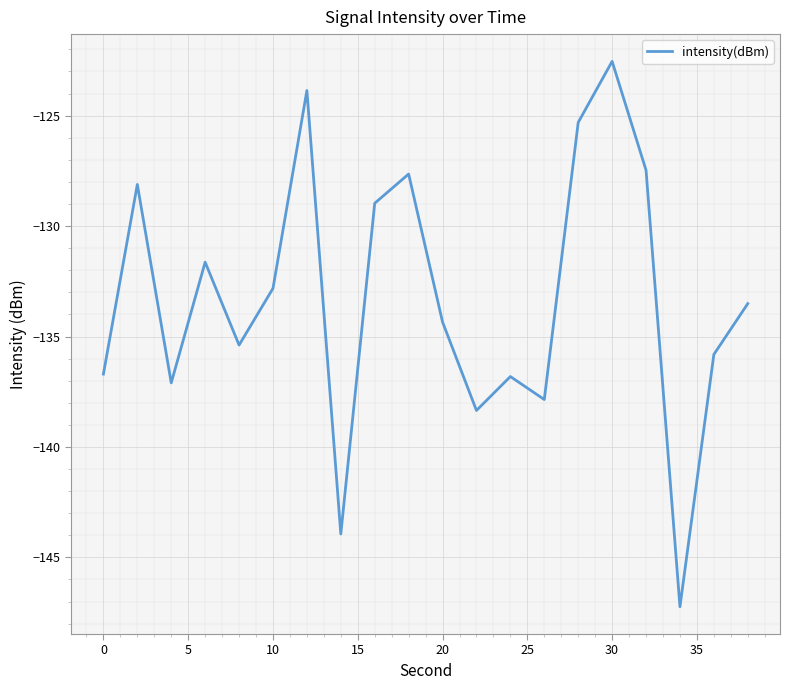

What is the difference between the maximum and minimum values?

24.7